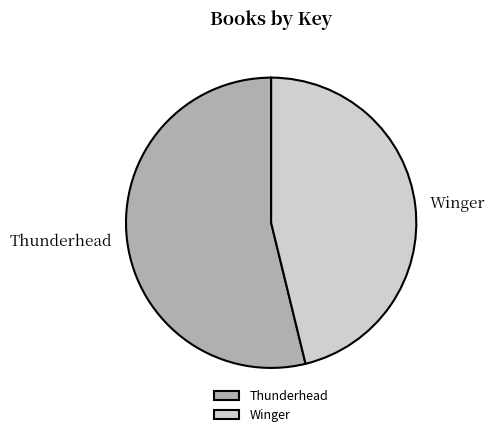

The Winger slice represents 59% of the pie. True or false?

False